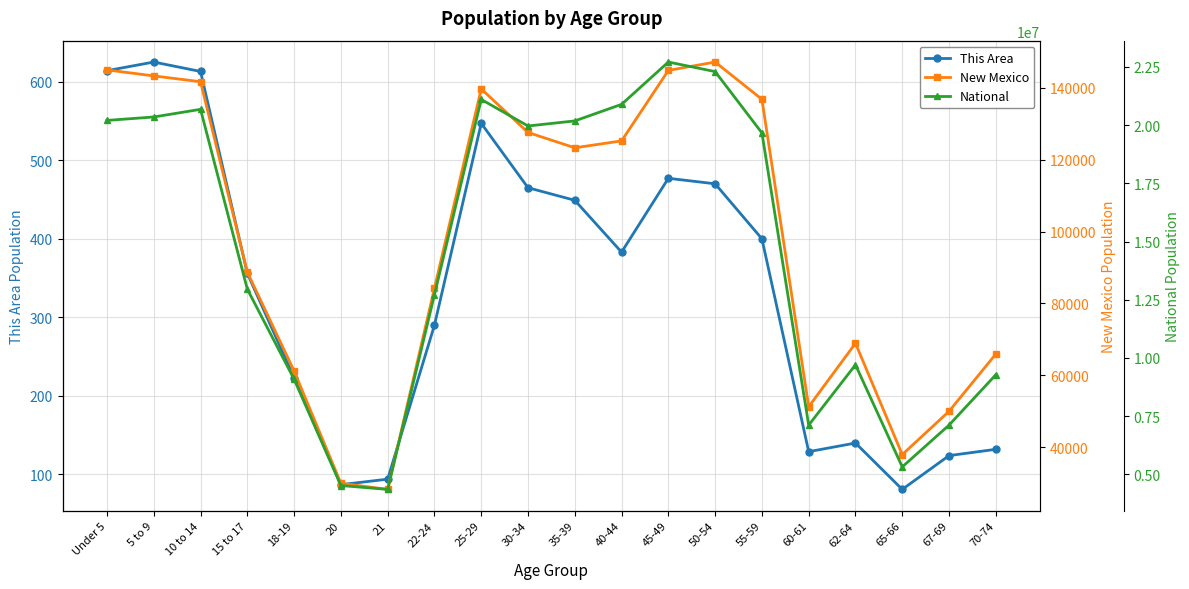

What is the difference between the maximum and minimum values in the New Mexico series?

118933